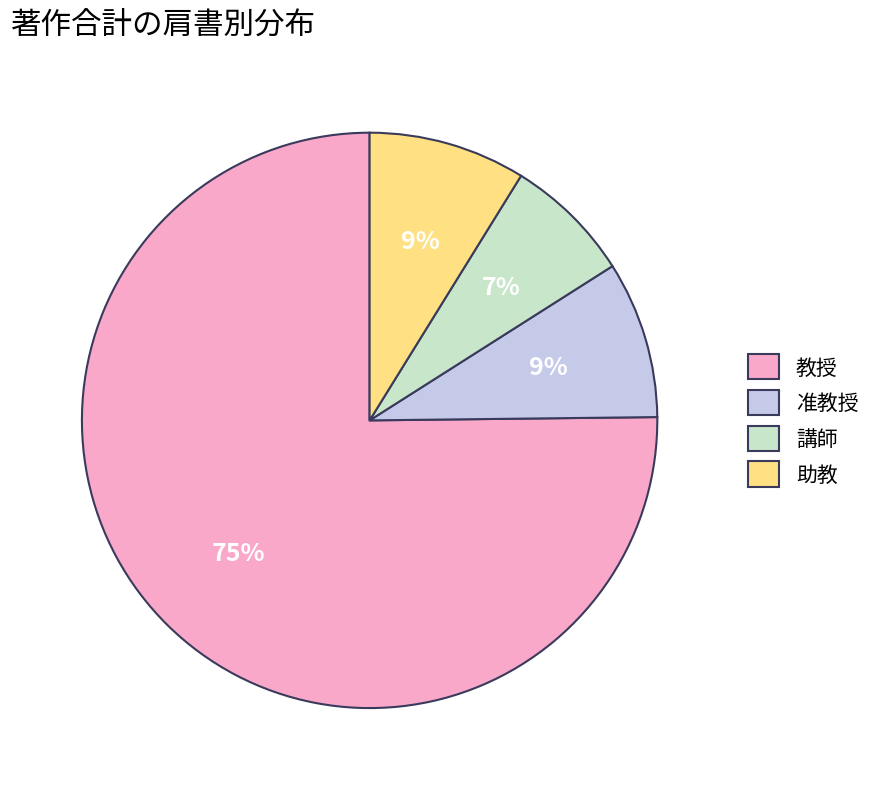

Is 教授 the majority of the pie?

Yes